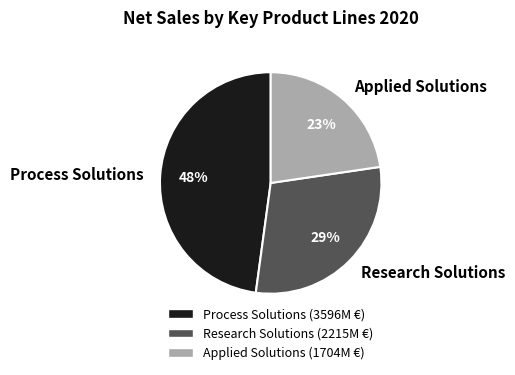

The Research Solutions slice represents 29% of the pie. True or false?

True